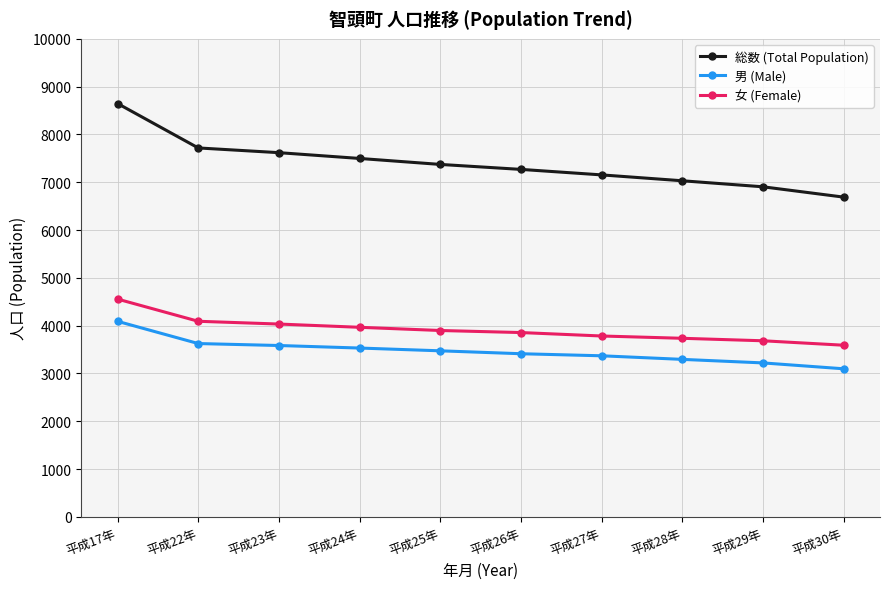

What is the label of the 7th point from the left?

平成27年